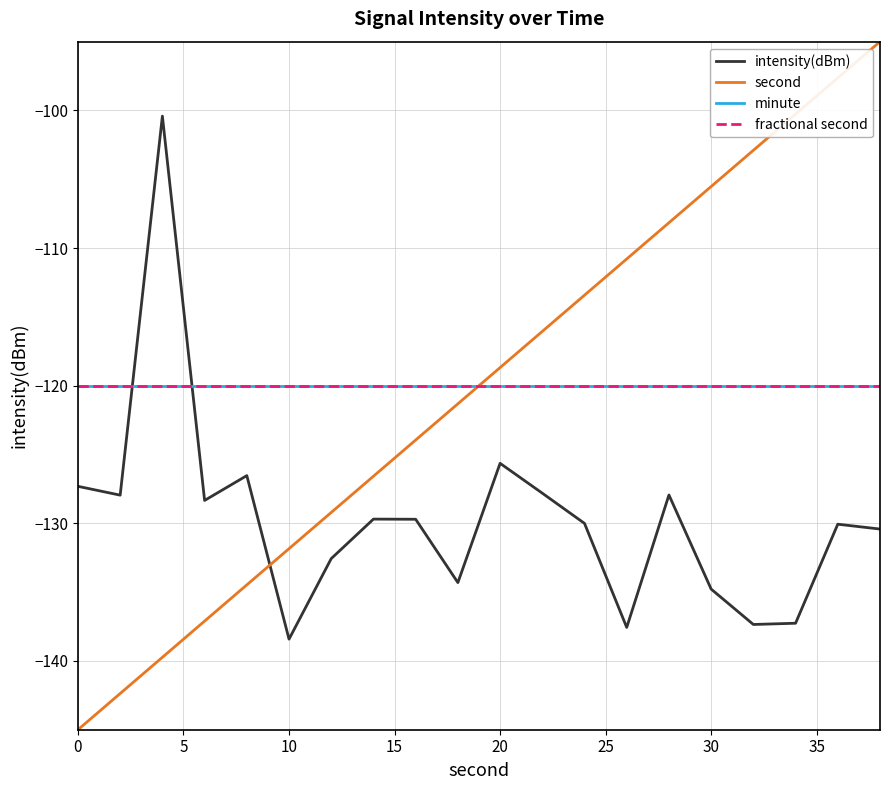

Does the chart have visible grid lines?

Yes